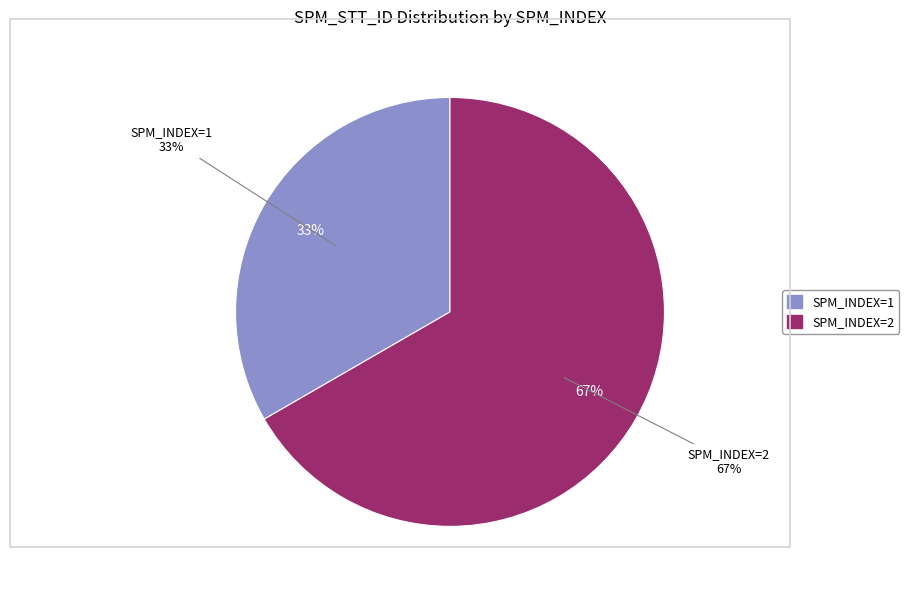

To the nearest percent, what percentage of the pie is 1?

33%